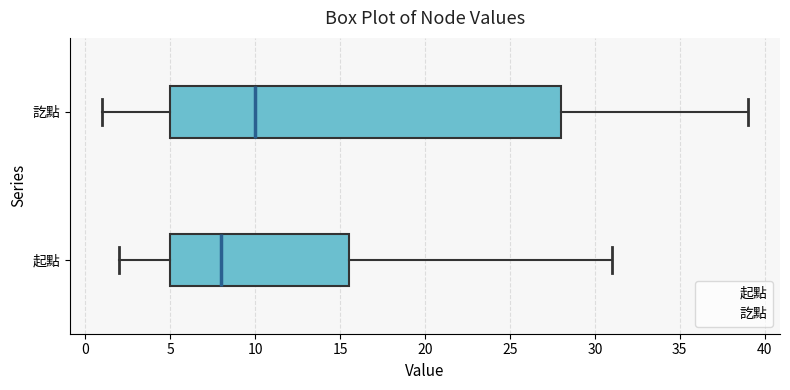

Reading bottom to top, transcribe this box plot: for each box, give where its median line is, the range the box spans, and where its two whiskers end, as read against the x-axis. The values are not printed on the chart, so give them approximately, as read against the axis.

起點: median 8.0, box 5.0 to 15.5, whiskers 2.0 to 31.0
訖點: median 10.0, box 5.0 to 28.0, whiskers 1.0 to 39.0